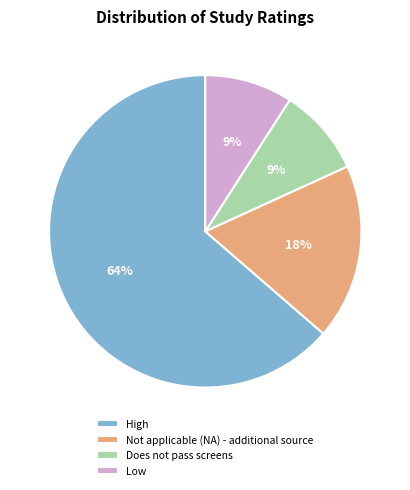

Combined, do Not applicable (NA) - additional source and Low account for over 50%?

No